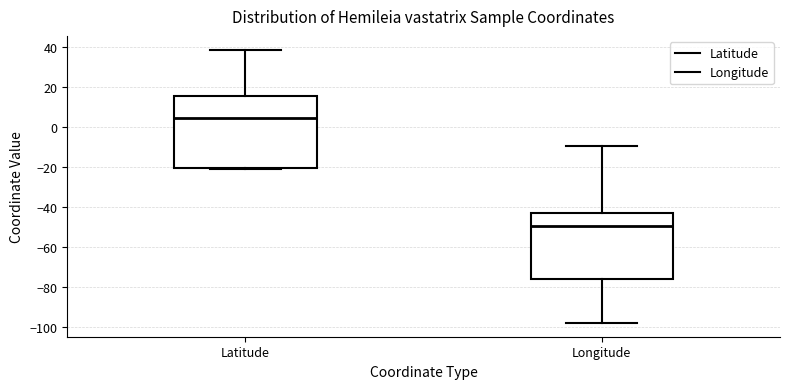

Which box is the tallest, from its lower edge to its upper edge?

Latitude